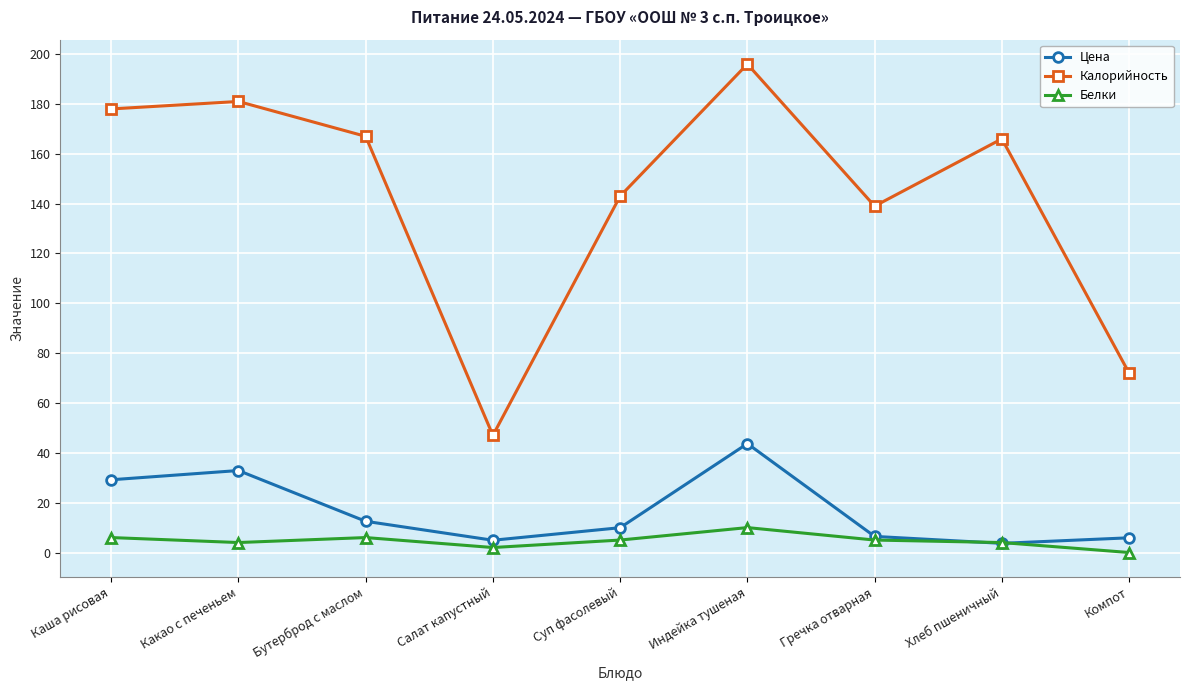

What is the difference between the maximum and minimum values in the Цена series?

40.0